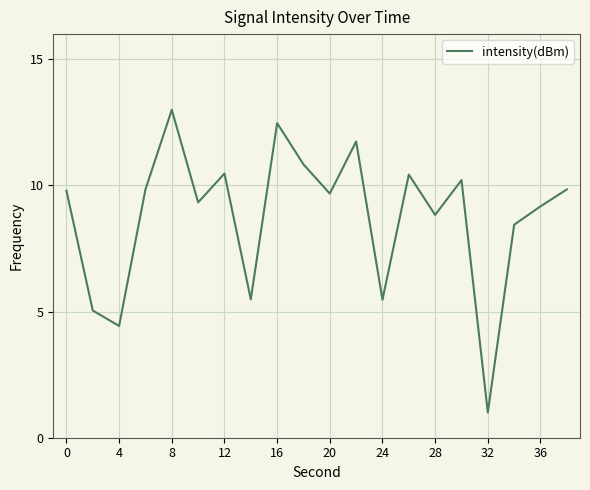

What is the difference between the maximum and minimum values?

12.0